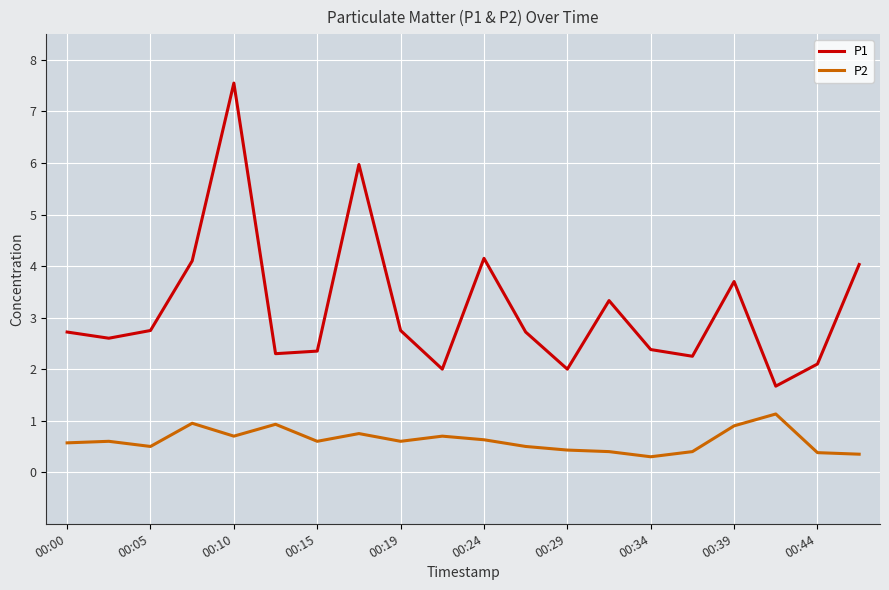

True or false: P2 and P1 intersect in this chart.

False